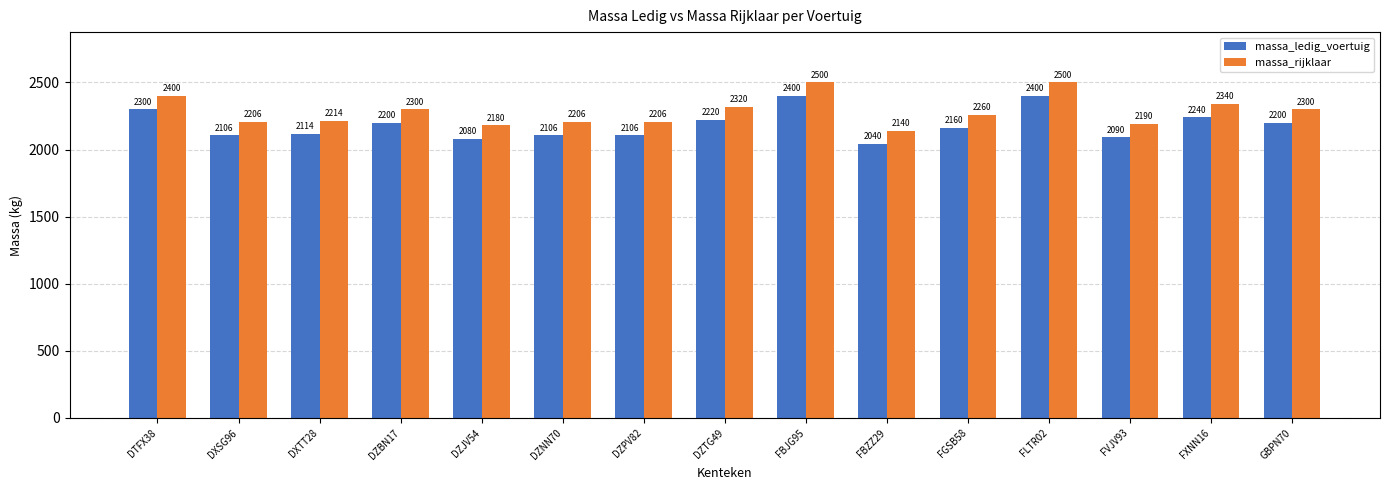

What is the difference between the second highest and second lowest values in the massa_ledig_voertuig series?

320